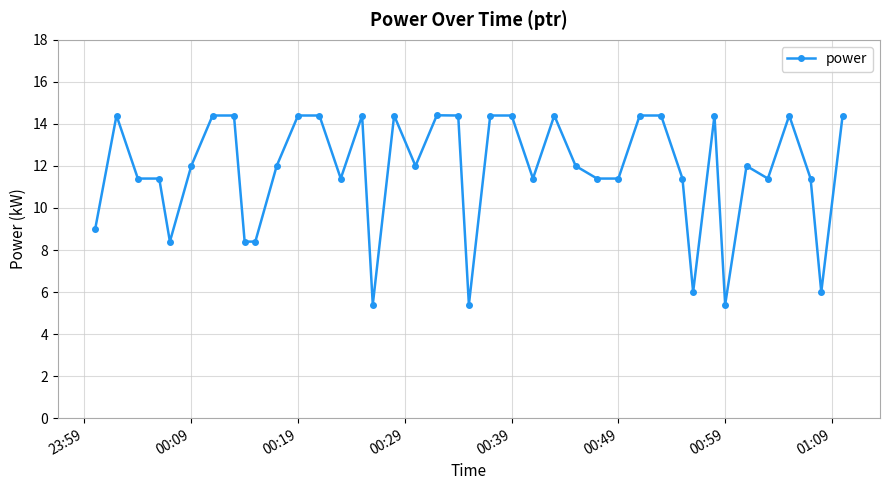

What is the minimum value shown in the chart?

5.4